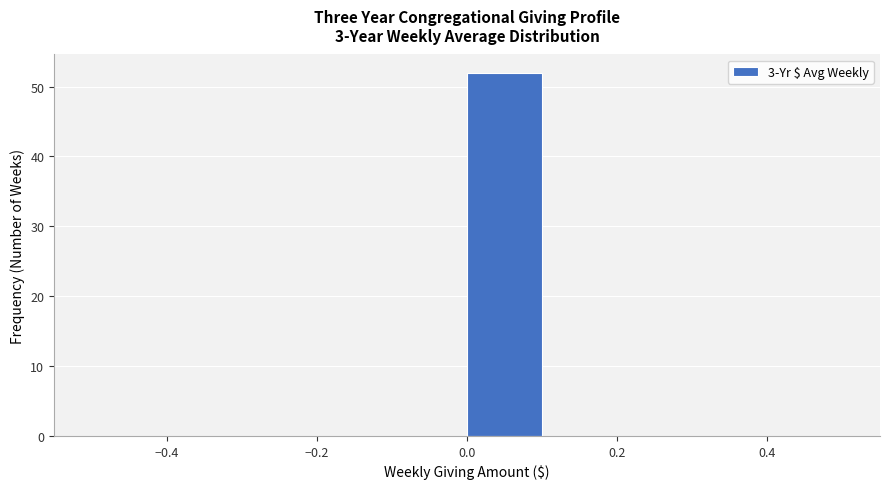

Reading left to right, list every bar in this chart as the range it spans on the x-axis followed by its height. The values are not printed on the chart, so give them approximately, as read against the axis.

-0.5 to -0.4: 0
-0.4 to -0.3: 0
-0.3 to -0.2: 0
-0.2 to -0.1: 0
-0.1 to 0.0: 0
0.0 to 0.1: 52
0.1 to 0.2: 0
0.2 to 0.3: 0
0.3 to 0.4: 0
0.4 to 0.5: 0